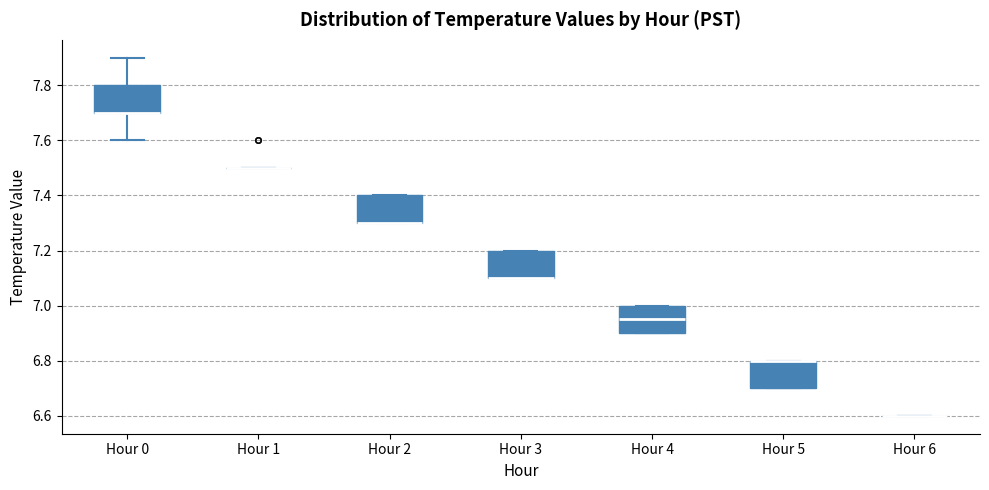

Reading left to right, transcribe this box plot: for each box, give where its median line is, the range the box spans, and where its two whiskers end, as read against the y-axis. The values are not printed on the chart, so give them approximately, as read against the axis.

Hour 0: median 7.70 (drawn on the box's lower edge), box 7.70 to 7.80, whiskers 7.60 to 7.90
Hour 1: box collapsed to a line at 7.50, whiskers 7.50 to 7.50
Hour 2: median 7.30 (drawn on the box's lower edge), box 7.30 to 7.40, whiskers 7.30 to 7.40
Hour 3: median 7.10 (drawn on the box's lower edge), box 7.10 to 7.20, whiskers 7.10 to 7.20
Hour 4: median 6.96, box 6.90 to 7.00, whiskers 6.90 to 7.00
Hour 5: median 6.80 (drawn on the box's upper edge), box 6.70 to 6.80, whiskers 6.70 to 6.80
Hour 6: box collapsed to a line at 6.60, whiskers 6.60 to 6.60